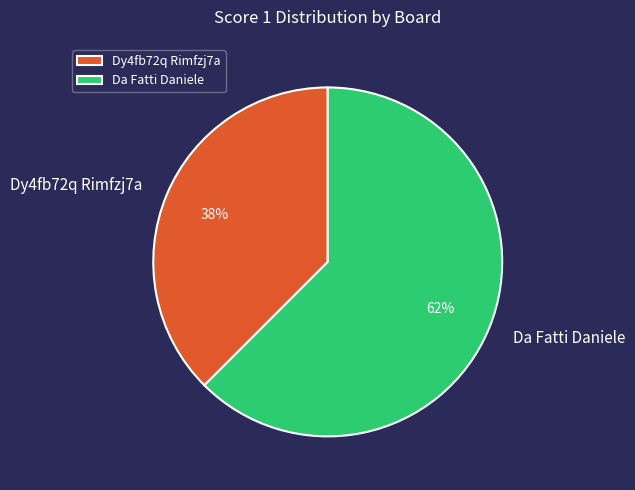

Does any single category account for the majority?

Yes